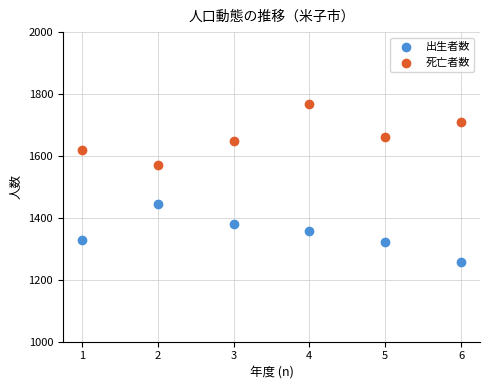

Across all data points, what is the average Y value?

1506